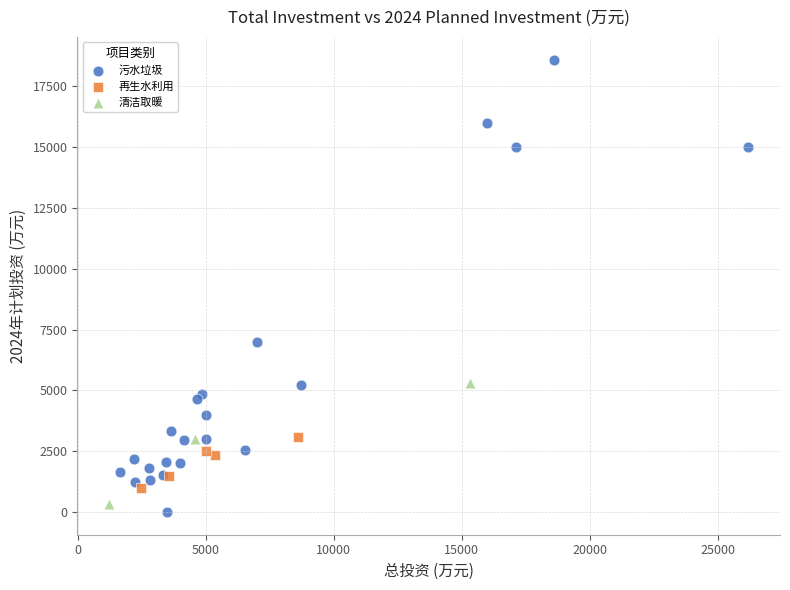

What are all the series names shown in the legend?

污水垃圾, 再生水利用, 清洁取暖